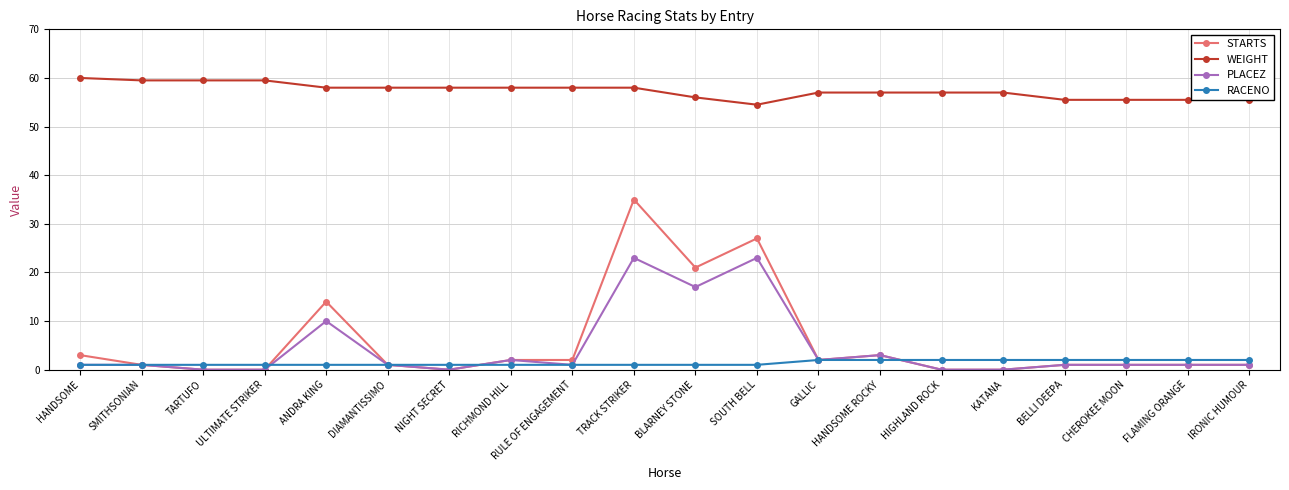

What is the label of the 2nd point from the right?

FLAMING ORANGE